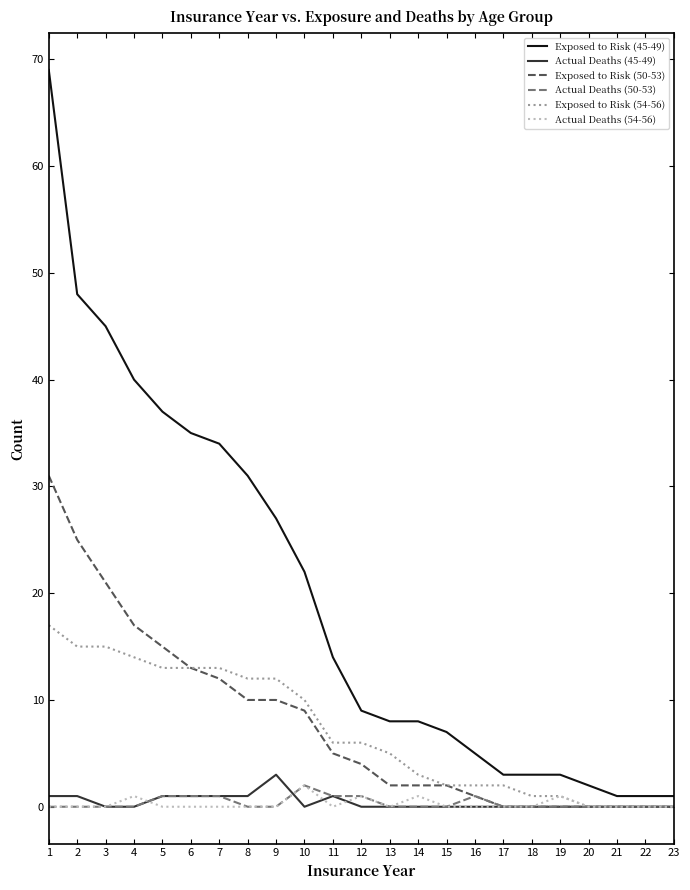

What is the difference between the highest and lowest values at 2?

48